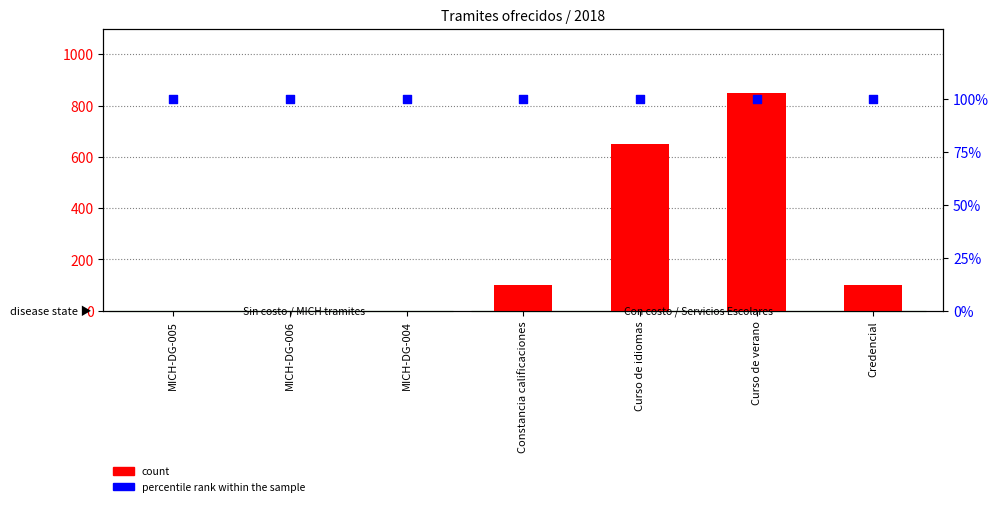

What is the total value across all series at Credencial?

200